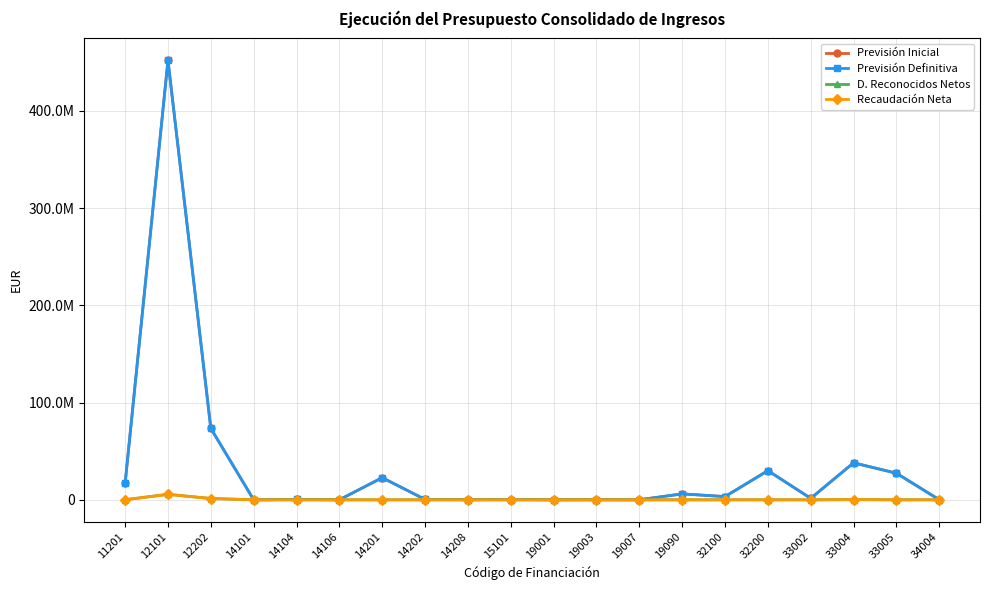

Is this an area chart (filled region under the line)?

No